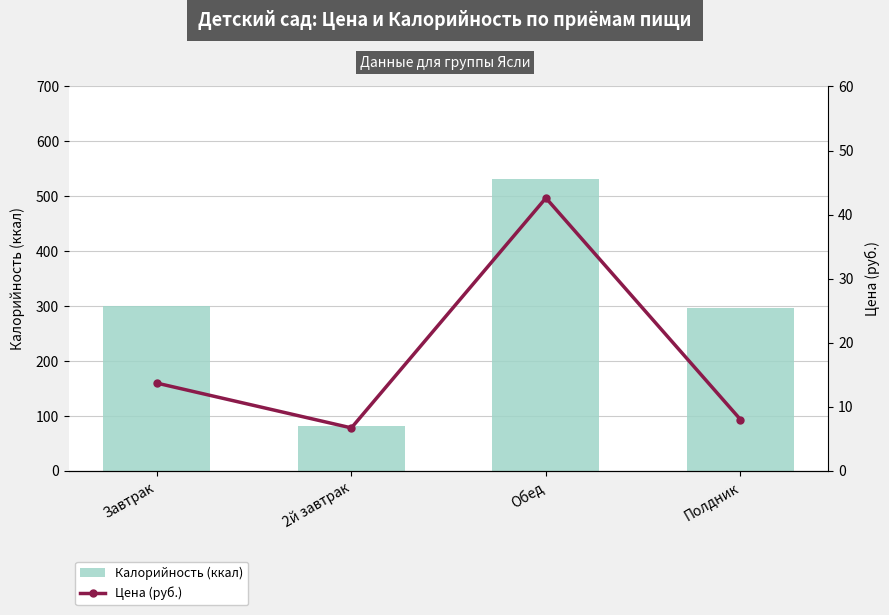

Is it true that Калорийность (ккал) equals 532.0 at Обед?

True